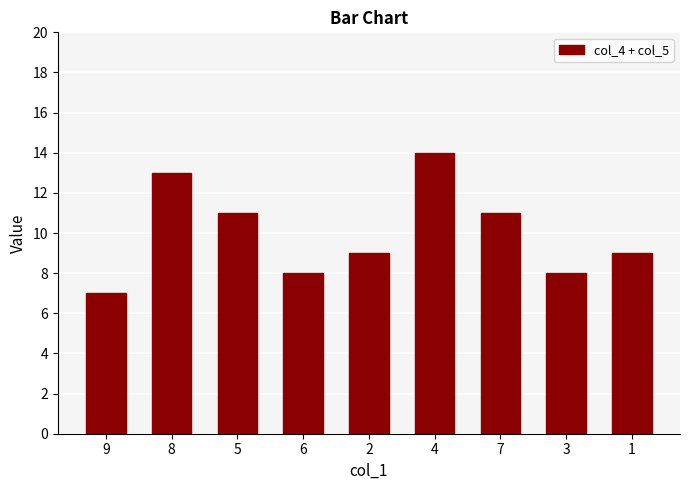

At which category does the chart reach its peak across all series?

4